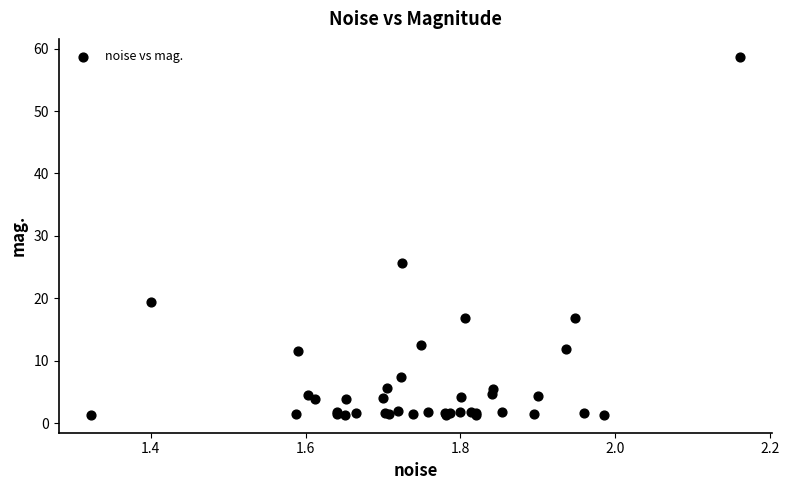

What Y value in the scatter plot is closest to 30?

25.7